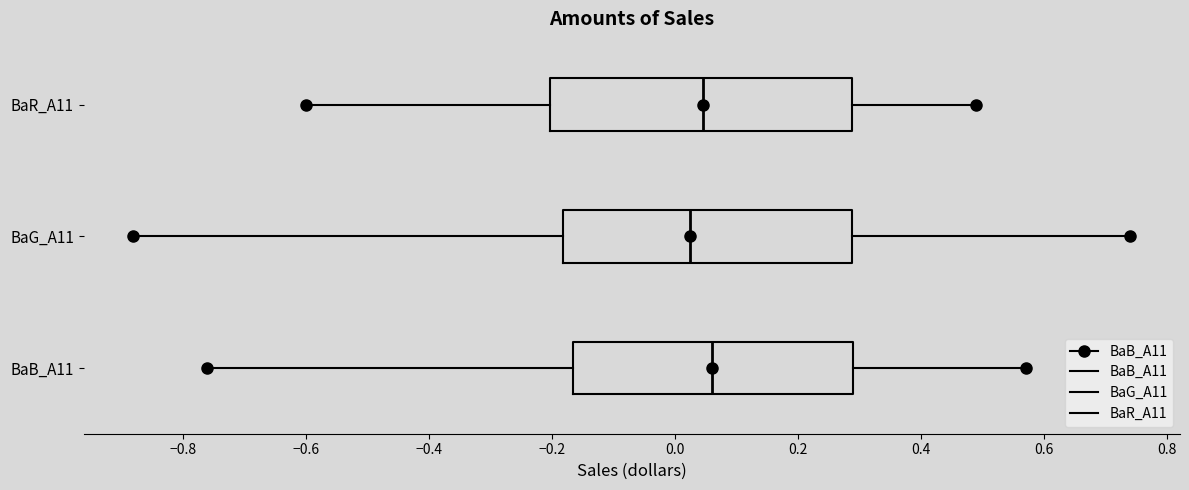

Where is the right edge of the box for BaB_A11 on the x-axis? The values are not printed on the chart, so give them approximately, as read against the axis.

0.30